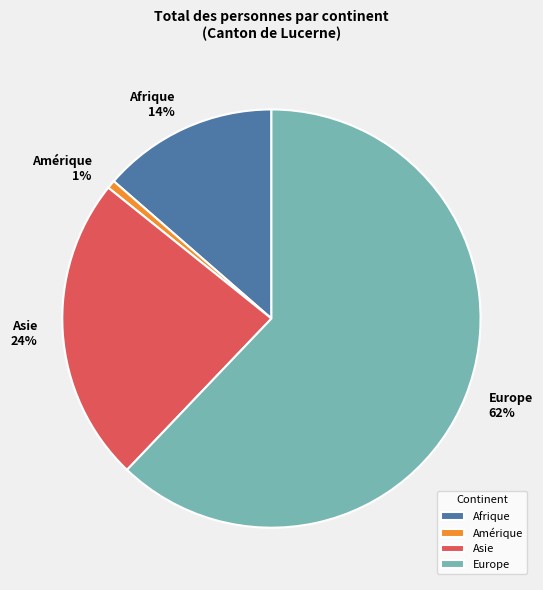

Is it true that Asie is 24% of the pie?

True